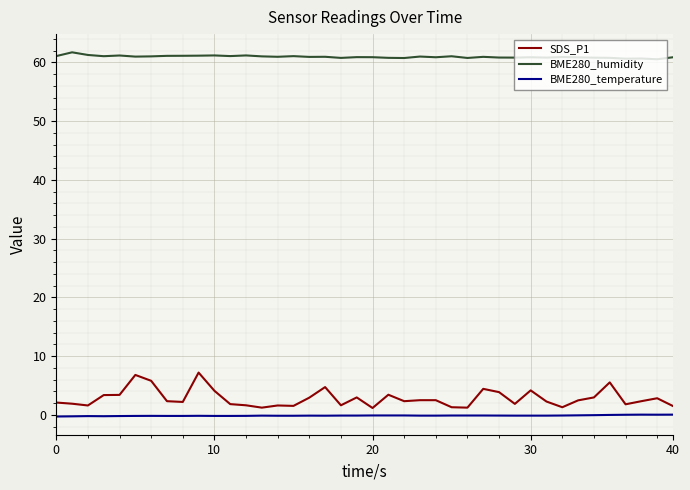

What is the maximum value shown in the chart?

61.7